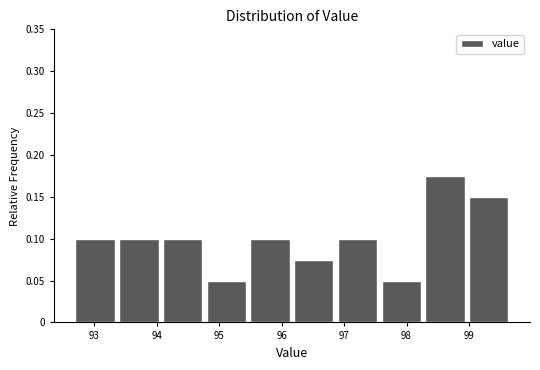

Over which range of the x-axis is the bar tallest?

98.3 to 99.0